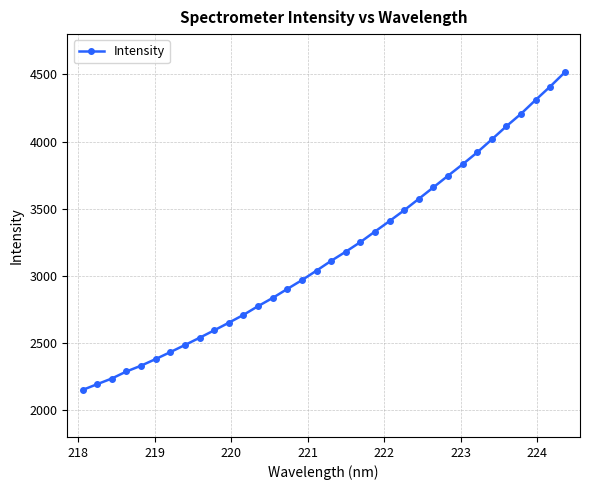

What is the difference between the maximum and second lowest values?

2321.7